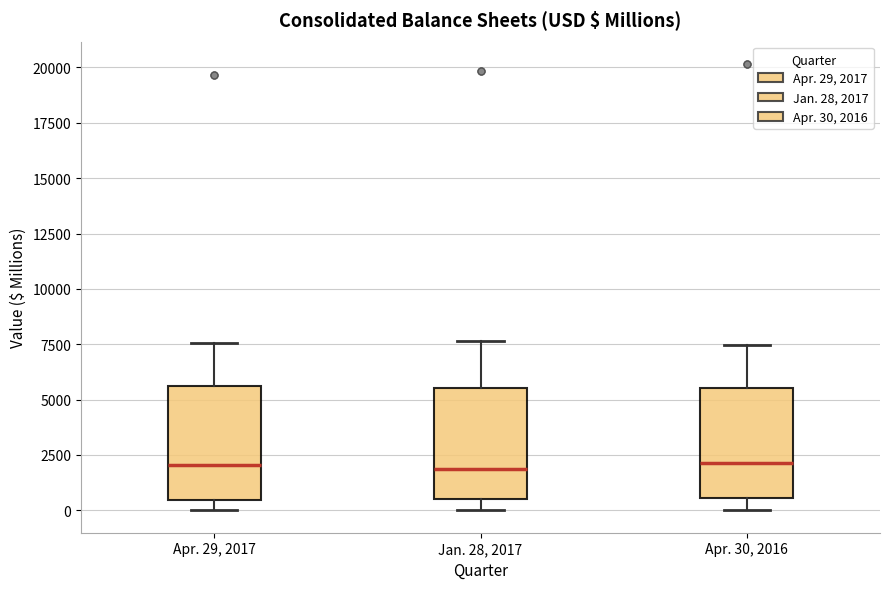

Reading left to right, read every box against the y-axis: the position of its median line, the range the box covers, and the ends of its whiskers. The values are not printed on the chart, so give them approximately, as read against the axis.

Apr. 29, 2017: median 2000, box 500 to 5500, whiskers 0 to 7500
Jan. 28, 2017: median 2000, box 500 to 5500, whiskers 0 to 7500
Apr. 30, 2016: median 2000, box 500 to 5500, whiskers 0 to 7500